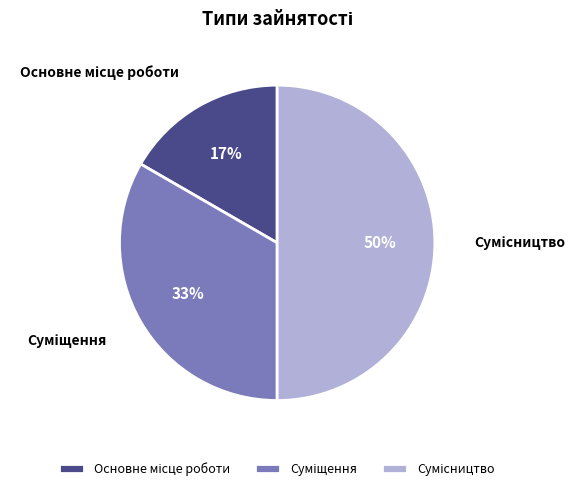

To the nearest percent, what is the average slice percentage?

33%